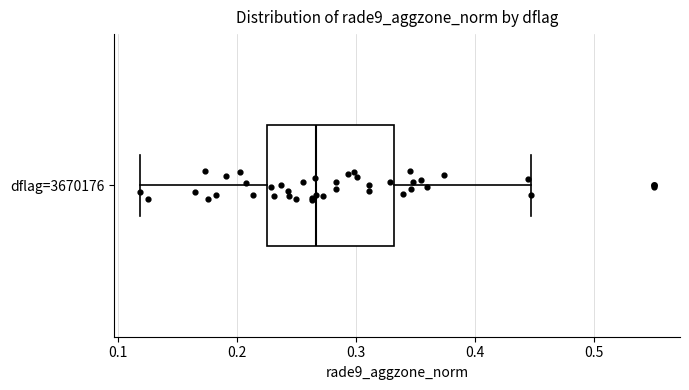

Transcribe this box plot: give where the median line is, the range the box spans, and where the two whiskers end, as read against the x-axis. The values are not printed on the chart, so give them approximately, as read against the axis.

median 0.27, box 0.22 to 0.33, whiskers 0.12 to 0.45